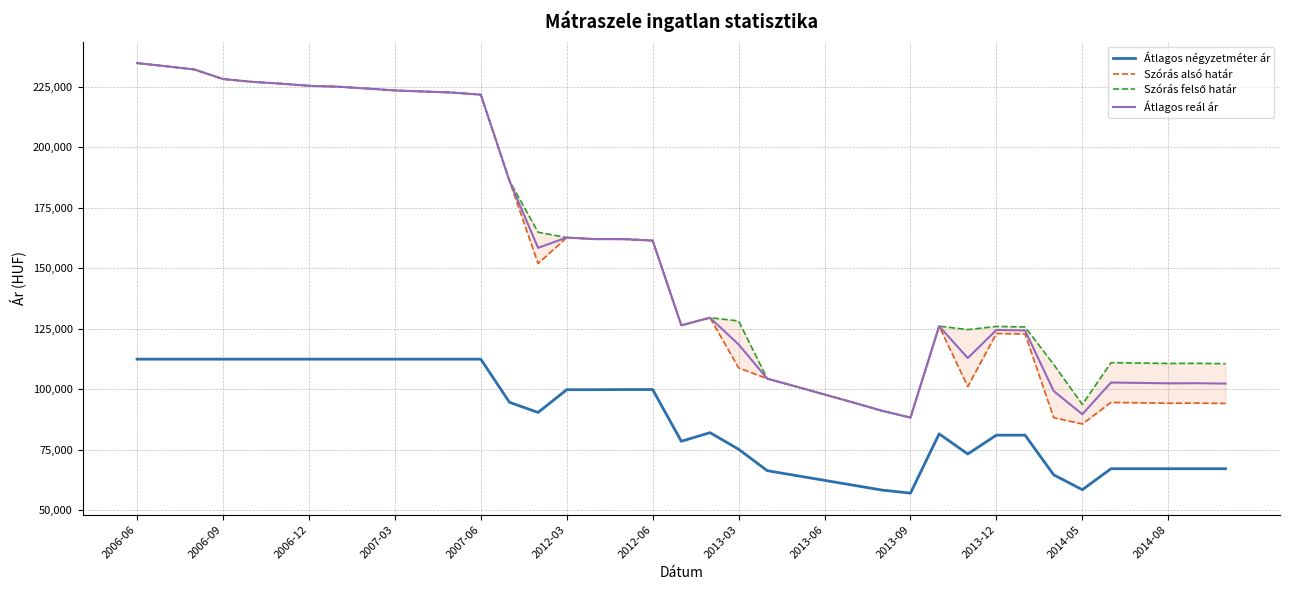

What is the label of the 30th point from the left?

29